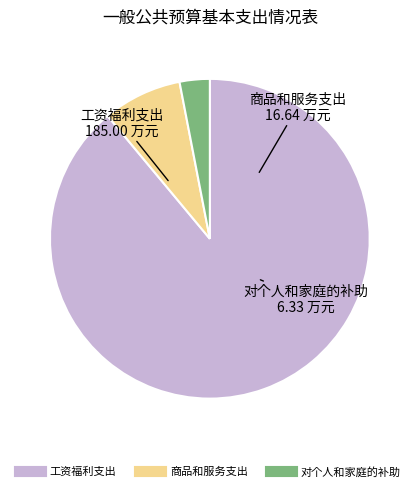

What is the smallest slice in the pie chart?

对个人和家庭的补助